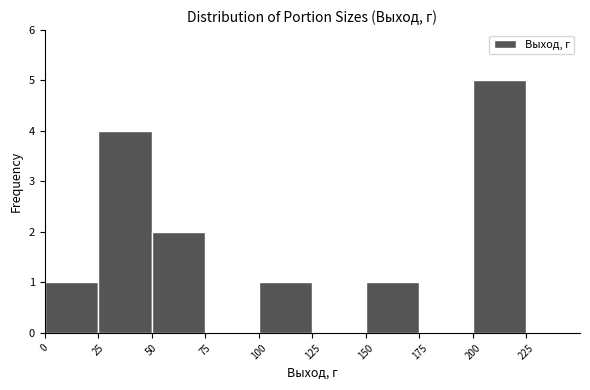

What is the height of the bar covering 100 to 125 on the x-axis? The values are not printed on the chart, so give them approximately, as read against the axis.

1